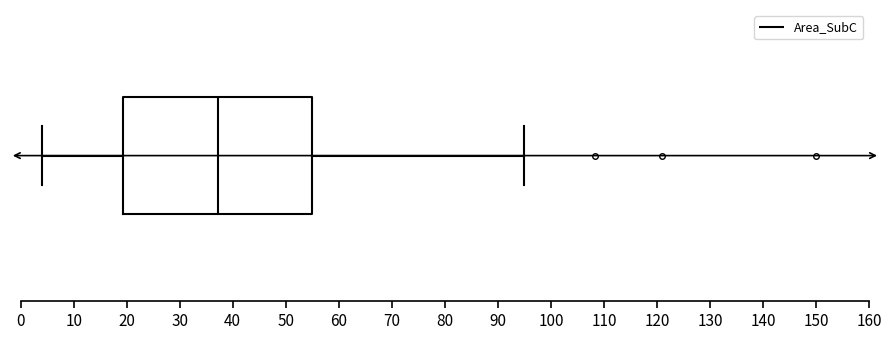

Read this box plot against the x-axis: the position of the median line, the range covered by the box, and the ends of both whiskers. The values are not printed on the chart, so give them approximately, as read against the axis.

median 37, box 19 to 55, whiskers 4 to 95